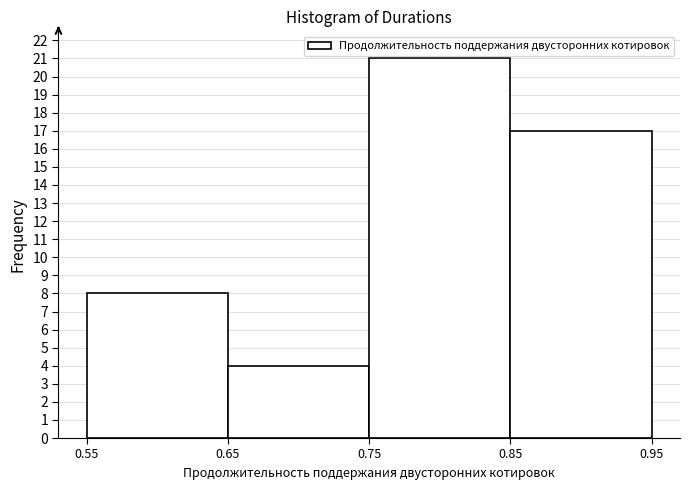

What is the height of the bar covering 0.75 to 0.85 on the x-axis? The values are not printed on the chart, so give them approximately, as read against the axis.

21